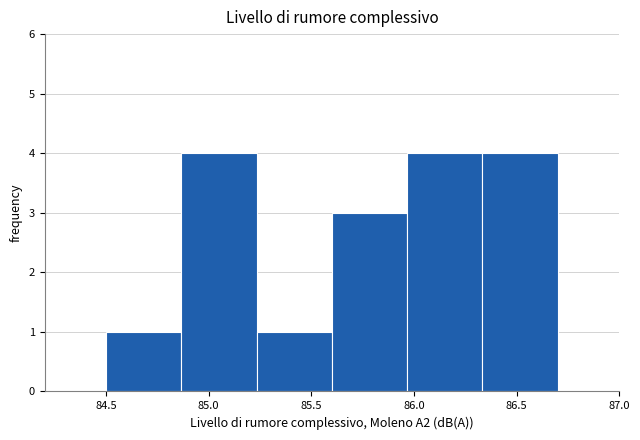

Reading left to right, list every bar in this chart as the range it spans on the x-axis followed by its height. Neither the bar edges nor the heights are printed on the chart, so give them approximately, as read against the axes.

84.50 to 84.85: 1
84.85 to 85.25: 4
85.25 to 85.60: 1
85.60 to 85.95: 3
85.95 to 86.35: 4
86.35 to 86.70: 4